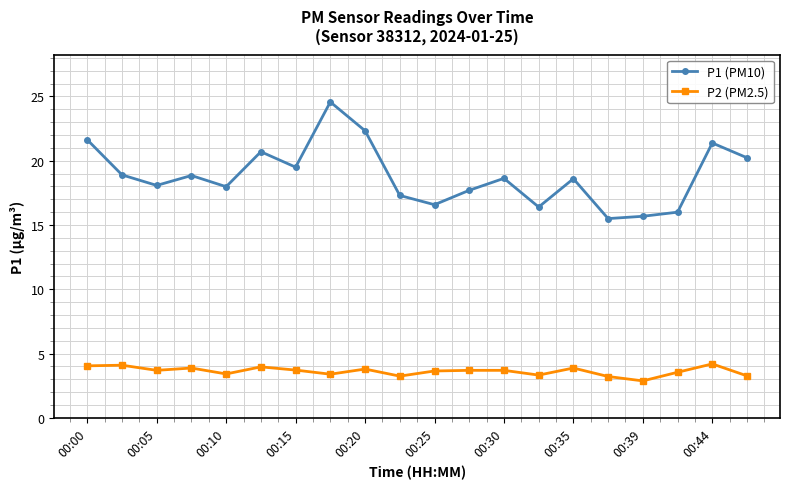

Does the chart display data point markers on the line(s)?

Yes